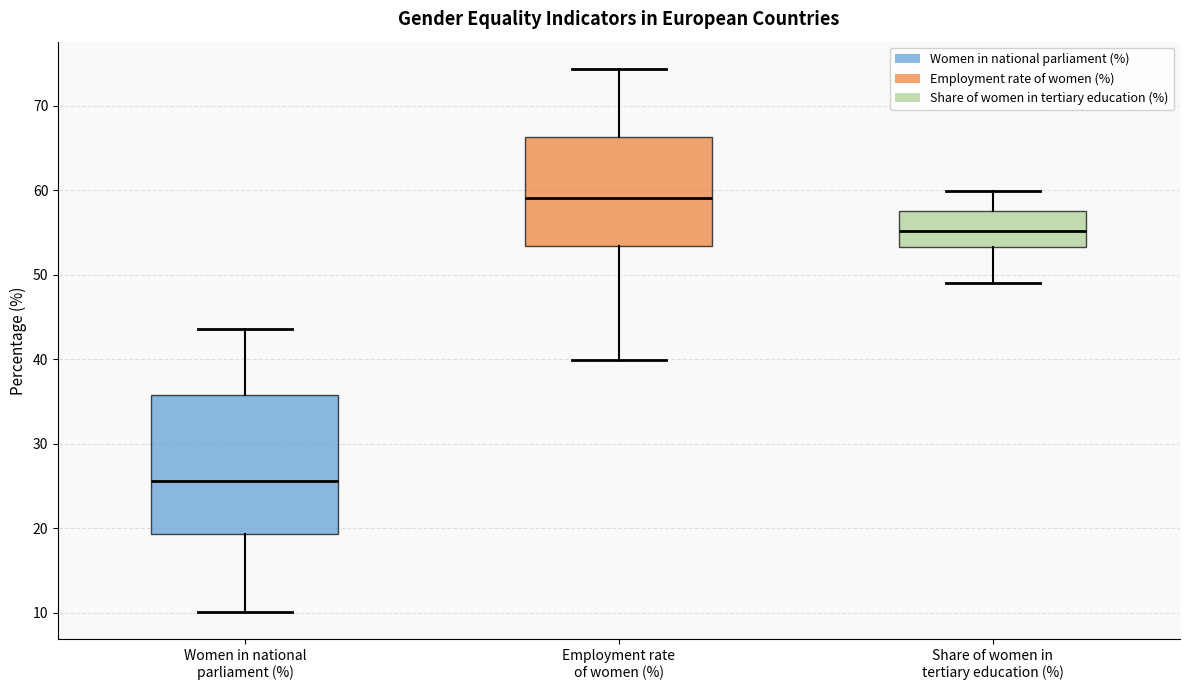

Reading left to right, read every box against the y-axis: the position of its median line, the range the box covers, and the ends of its whiskers. The values are not printed on the chart, so give them approximately, as read against the axis.

Women in national parliament (%): median 26, box 19 to 36, whiskers 10 to 44
Employment rate of women (%): median 59, box 53 to 66, whiskers 40 to 74
Share of women in tertiary education (%): median 55, box 53 to 58, whiskers 49 to 60